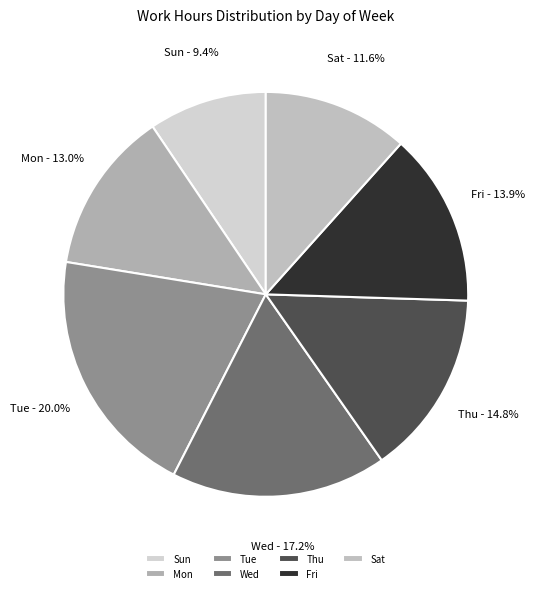

Count the number of slices in the pie.

7